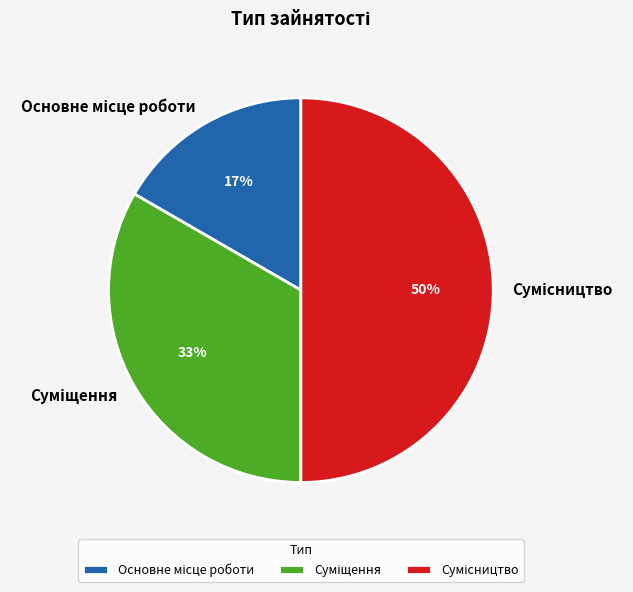

To the nearest percent, what is the average slice percentage?

33%